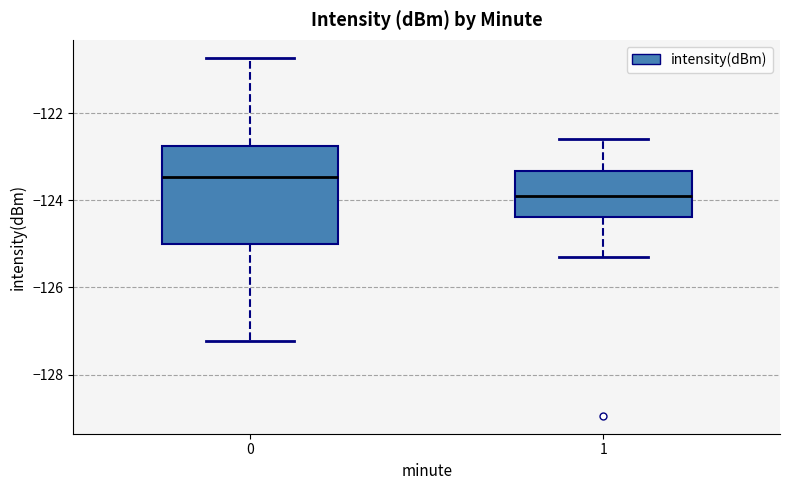

Comparing the boxes themselves (not the whiskers), which one is the tallest?

0